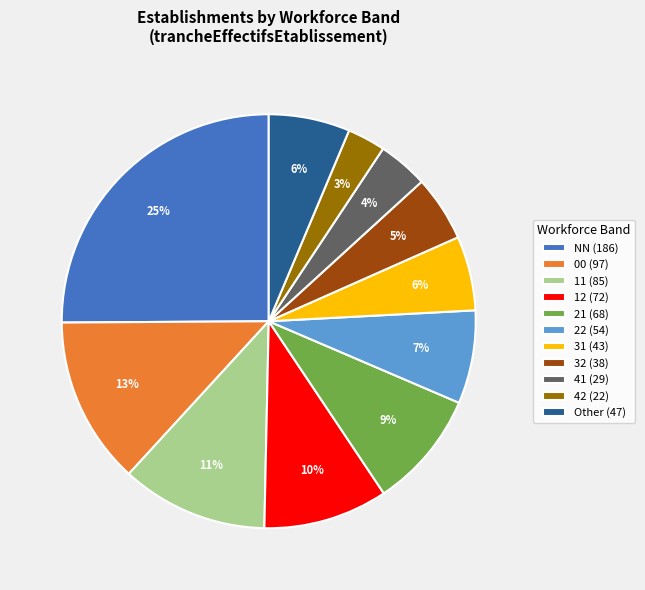

What is the largest slice in the pie chart?

NN (186)